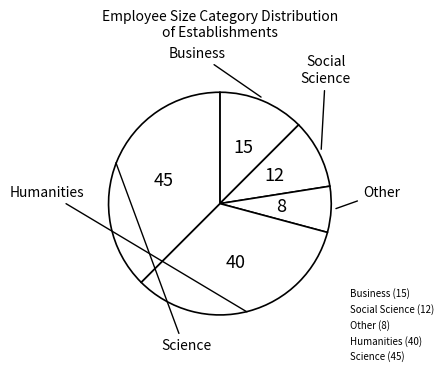

Count the number of slices in the pie.

5